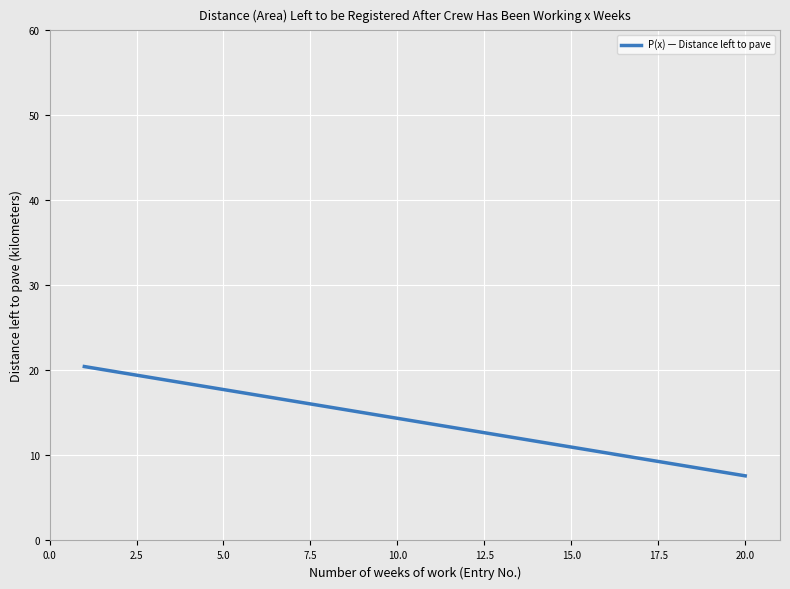

What is the smallest value displayed?

7.6